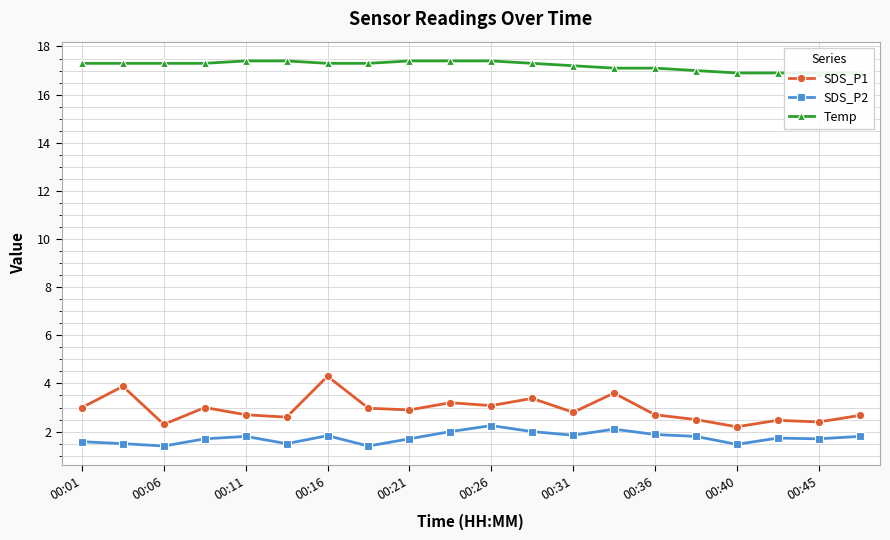

List the series in order of their peak value, highest first.

Temp, SDS_P1, SDS_P2